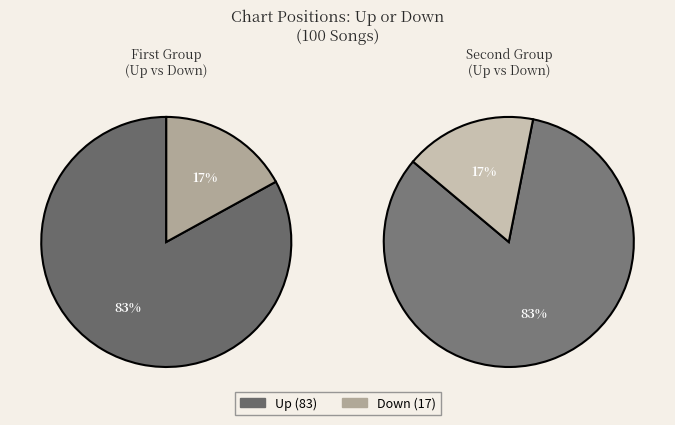

Is it true that Up is 81% of the pie?

False